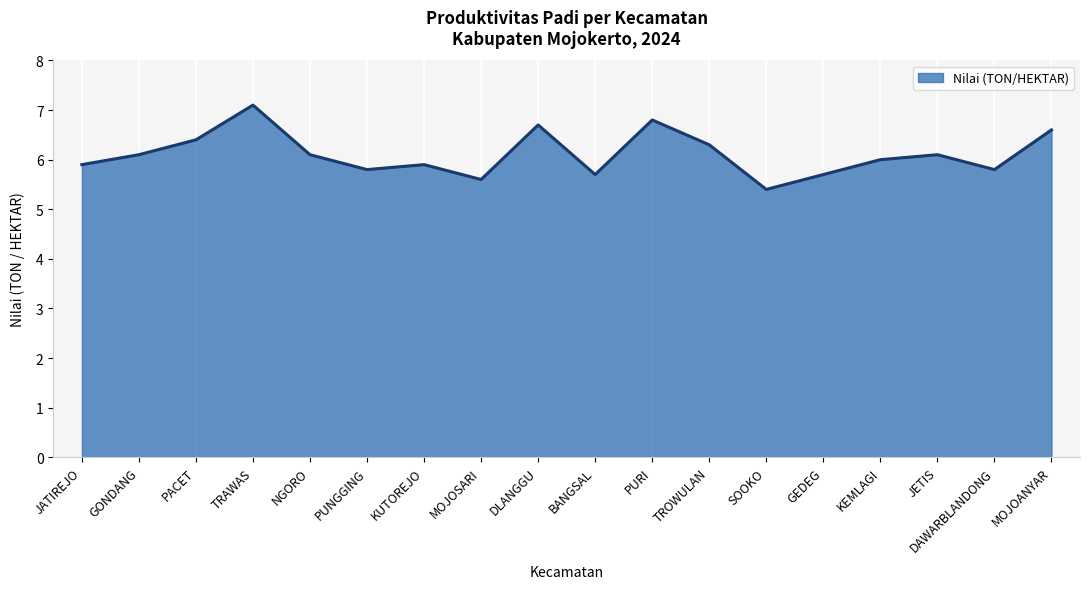

What is the sum of the values at BANGSAL and MOJOANYAR?

12.3